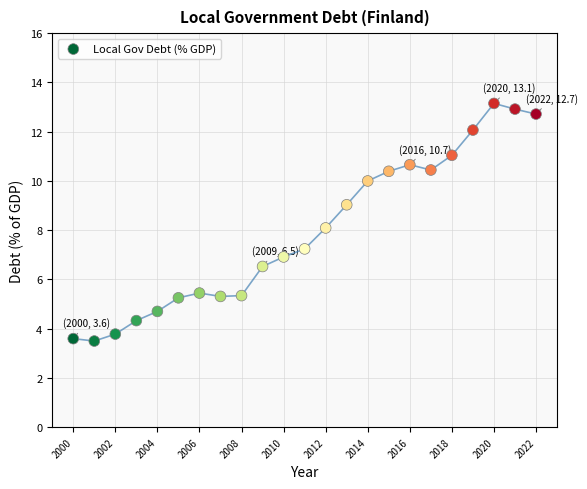

What is the range of X values (max minus min)?

22.0